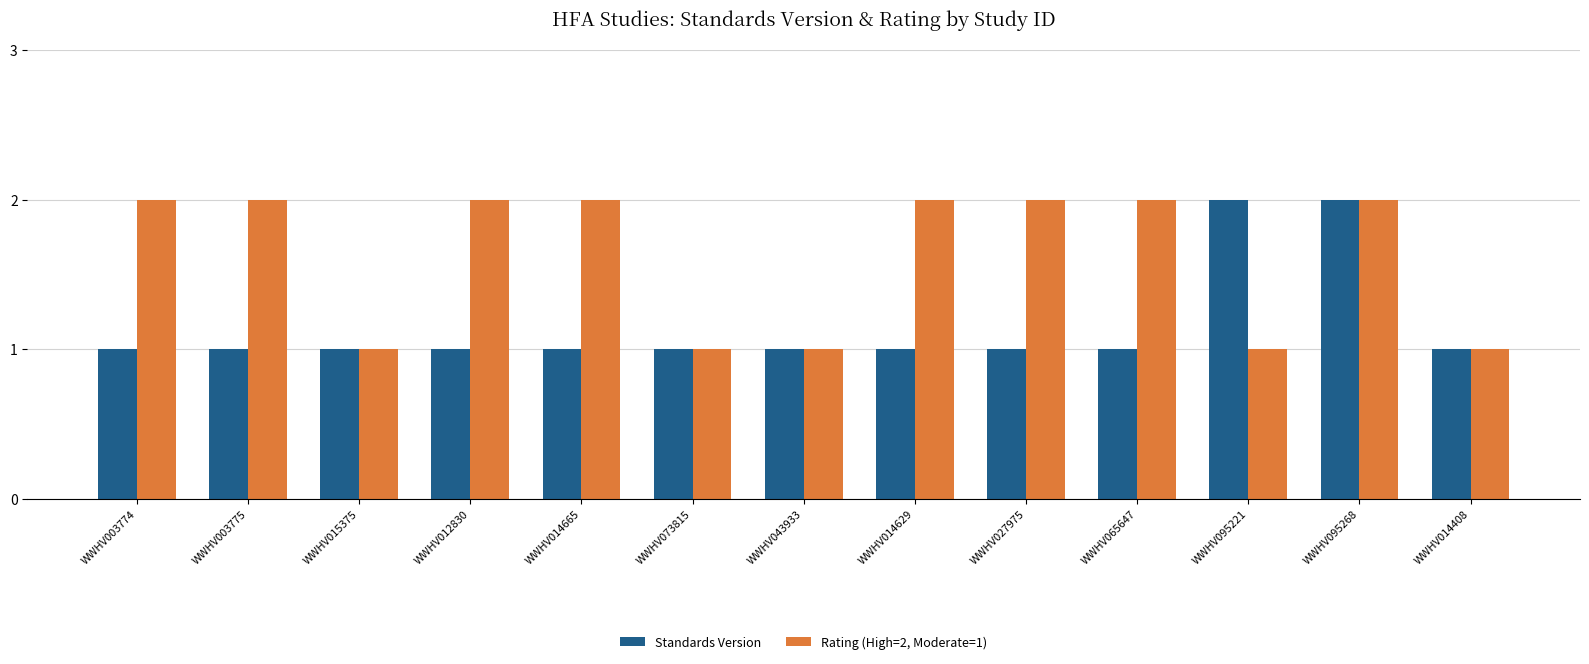

What is the value of the Standards Version bar at the 2nd from the left?

1